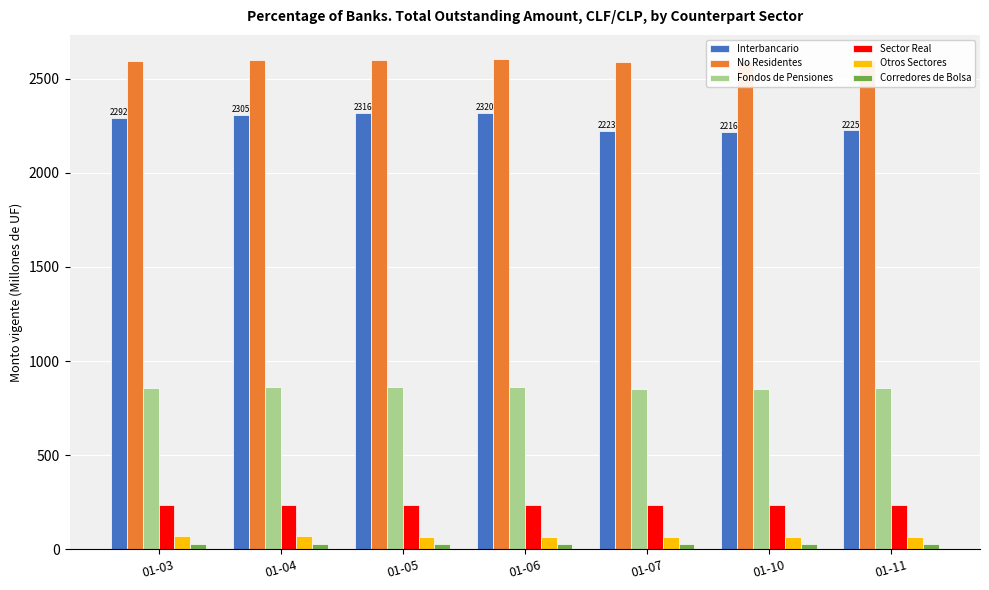

What is the difference between the second highest and second lowest values in the Otros Sectores series?

1.3